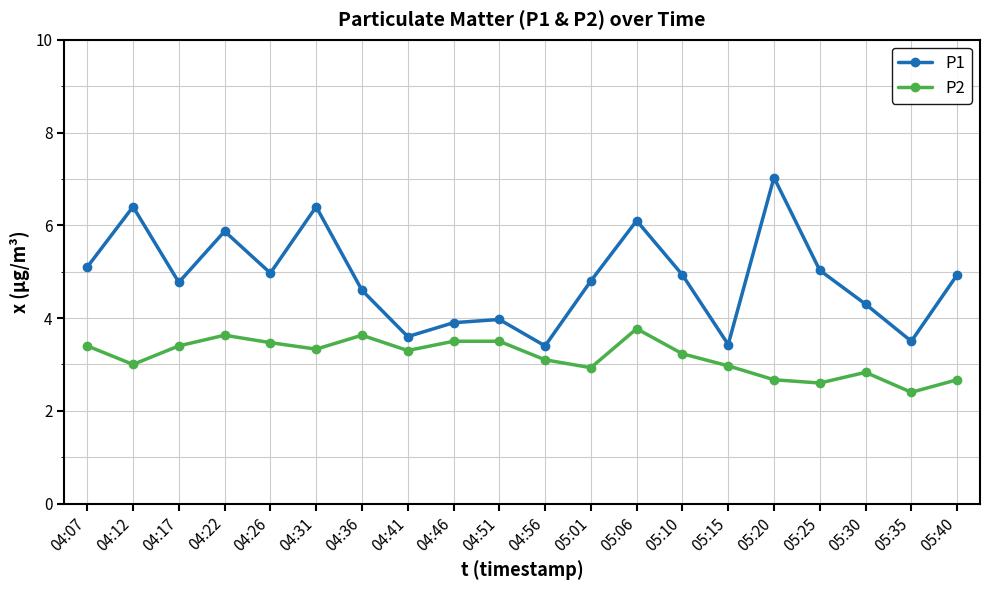

Where does the P1 series first go above 4?

04:07